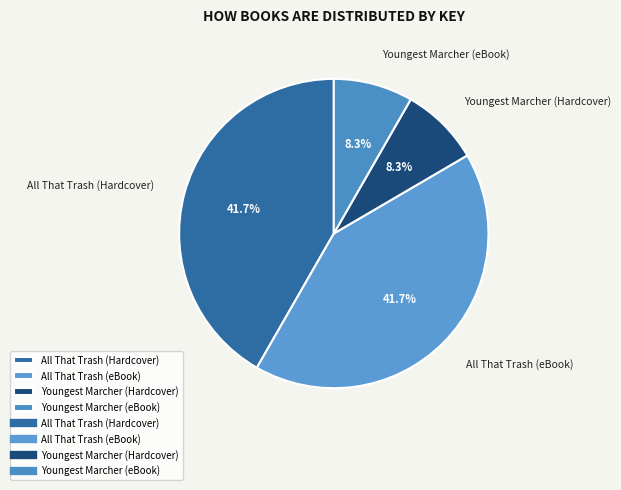

Does any single category account for the majority?

No